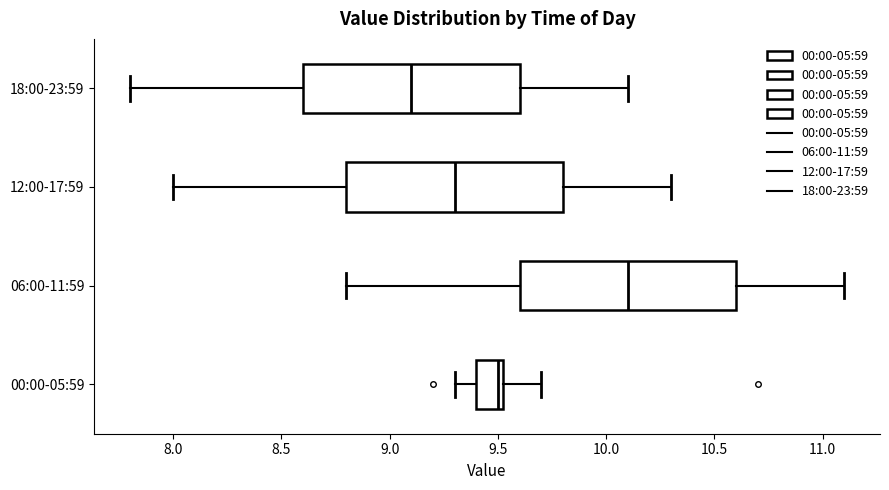

Which box has the furthest to the right median line?

06:00-11:59